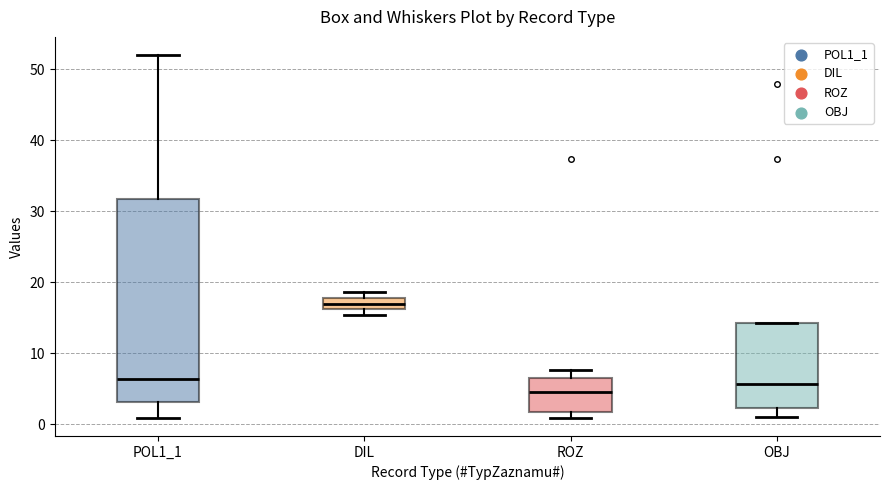

Which box has the highest median line?

DIL